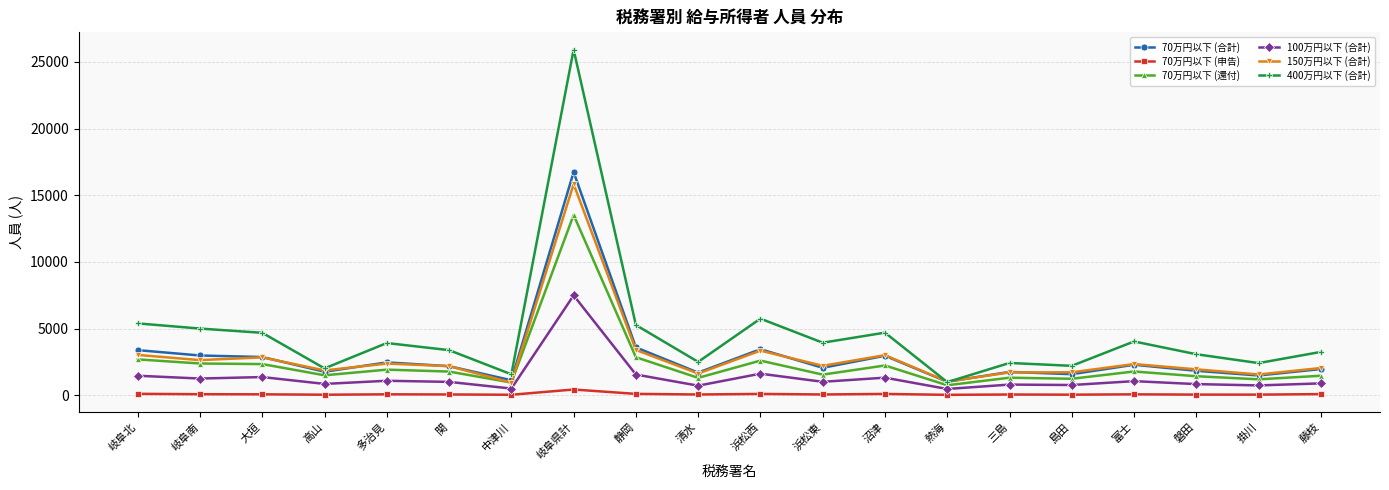

Which series ends up on top after the final intersection of 70万円以下 (還付) and 150万円以下 (合計)?

150万円以下 (合計)